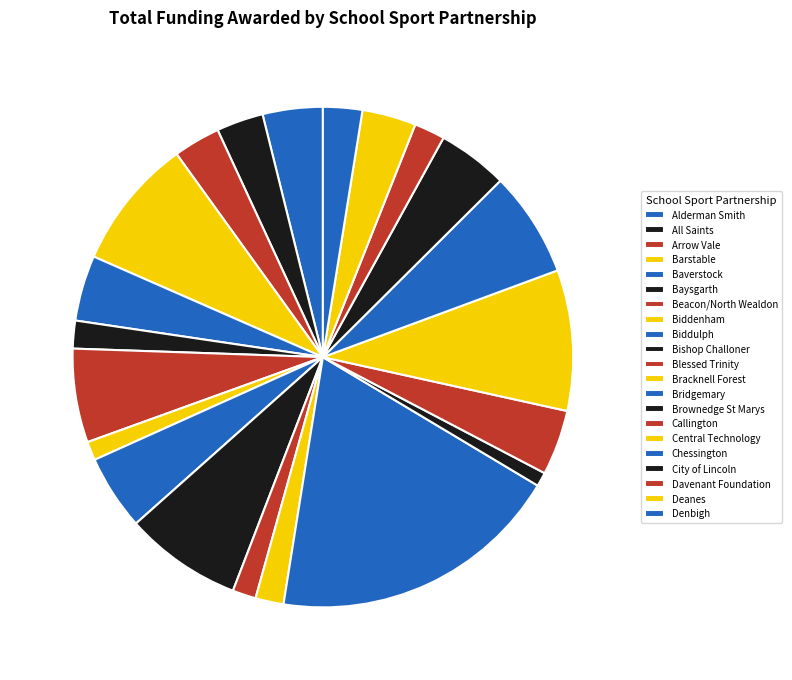

How many segments does this pie chart have?

21